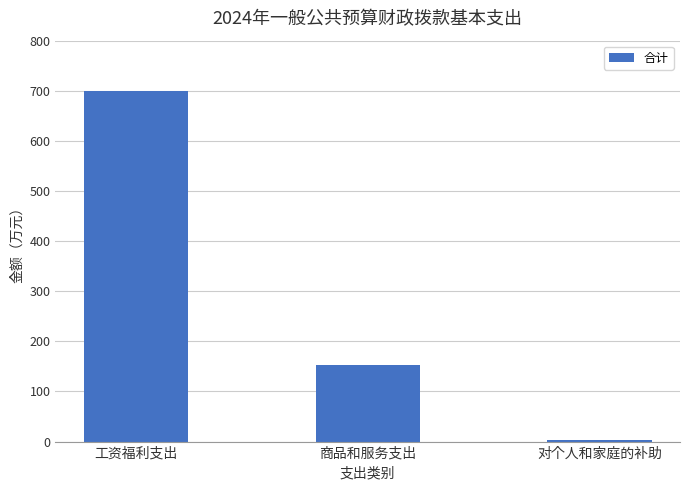

List the labels in order of value, smallest first.

对个人和家庭的补助, 商品和服务支出, 工资福利支出